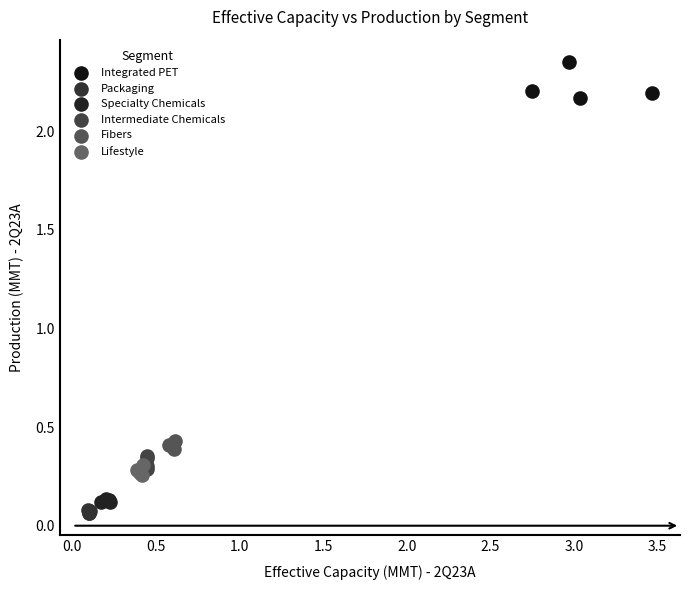

Which series reaches the minimum Y coordinate?

Packaging